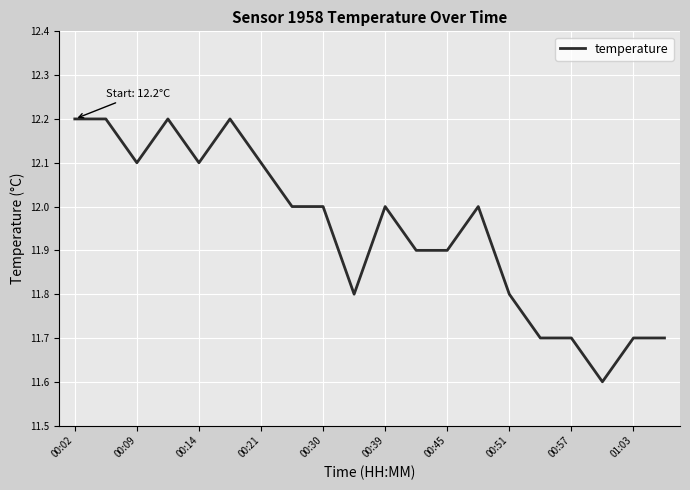

What is the difference between the maximum and minimum values?

0.6